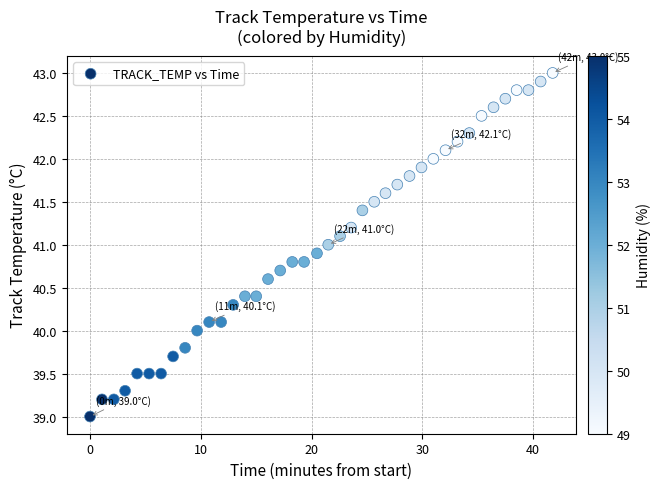

What is the range of X values (max minus min)?

41.8